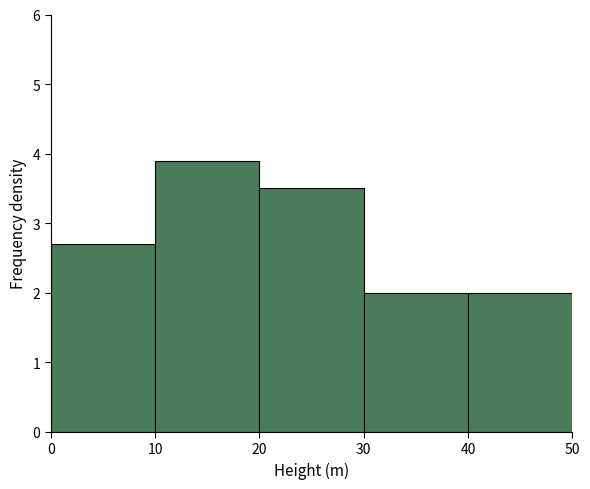

Reading left to right, transcribe this chart: for each bar, give the range it covers on the x-axis and its height. The values are not printed on the chart, so give them approximately, as read against the axis.

0 to 10: 2.7
10 to 20: 3.9
20 to 30: 3.5
30 to 40: 2.0
40 to 50: 2.0